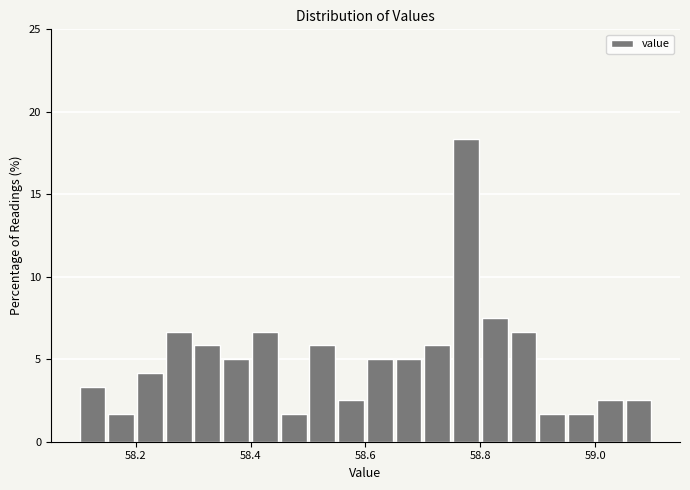

Read against the x-axis, roughly where is the centre of the tallest bar?

58.78